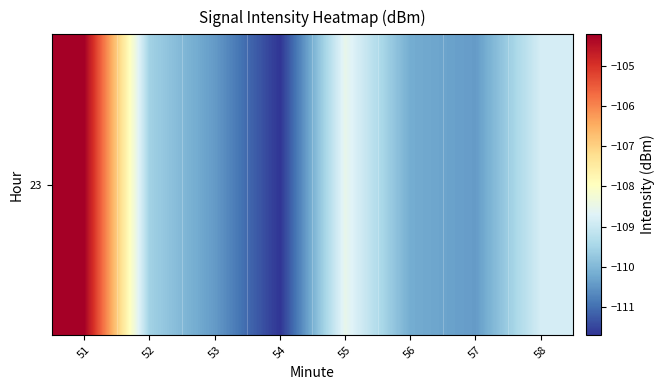

What is the approximate value at 54?

-111.7